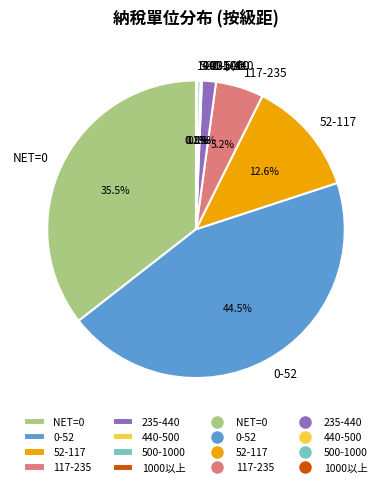

What is the total percentage of 52-117 and 500-1000?

12.9%